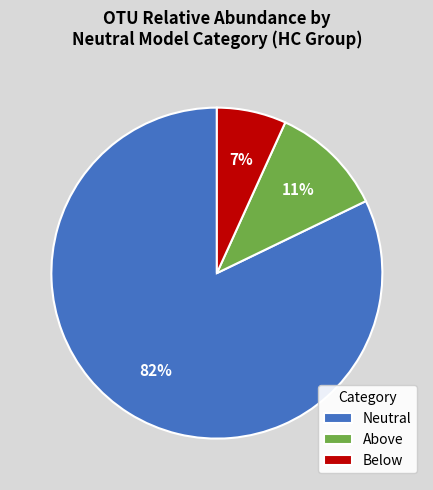

Count the number of slices in the pie.

3